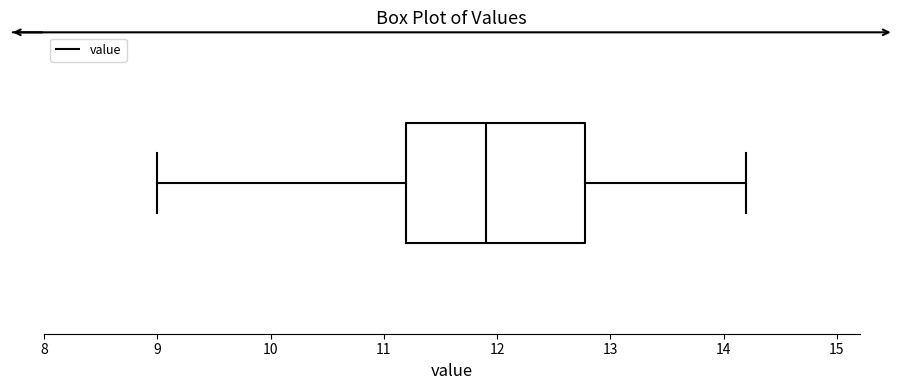

Where is the right edge of the box on the x-axis? The values are not printed on the chart, so give them approximately, as read against the axis.

12.8